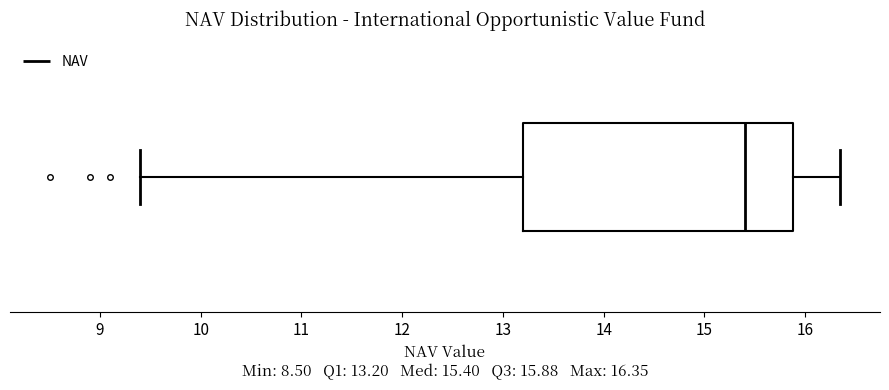

Transcribe this box plot: give where the median line is, the range the box spans, and where the two whiskers end, as read against the x-axis. The values are not printed on the chart, so give them approximately, as read against the axis.

median 15.4, box 13.2 to 15.9, whiskers 9.4 to 16.4